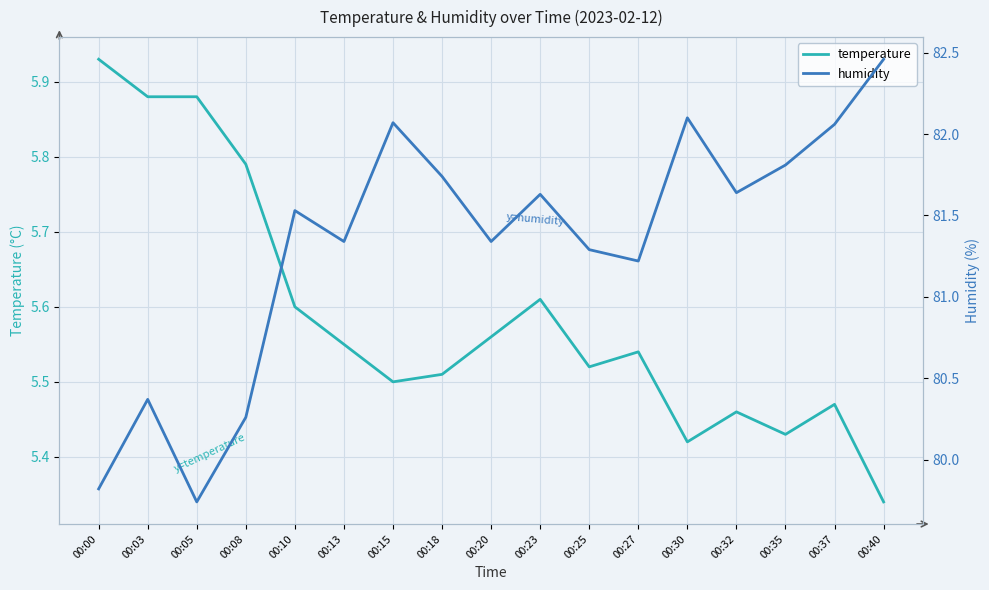

What are all the series names shown in the legend?

temperature, humidity